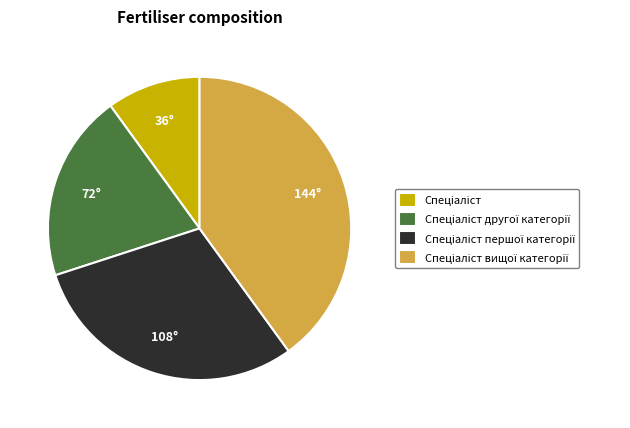

Is there a majority slice in this chart?

No